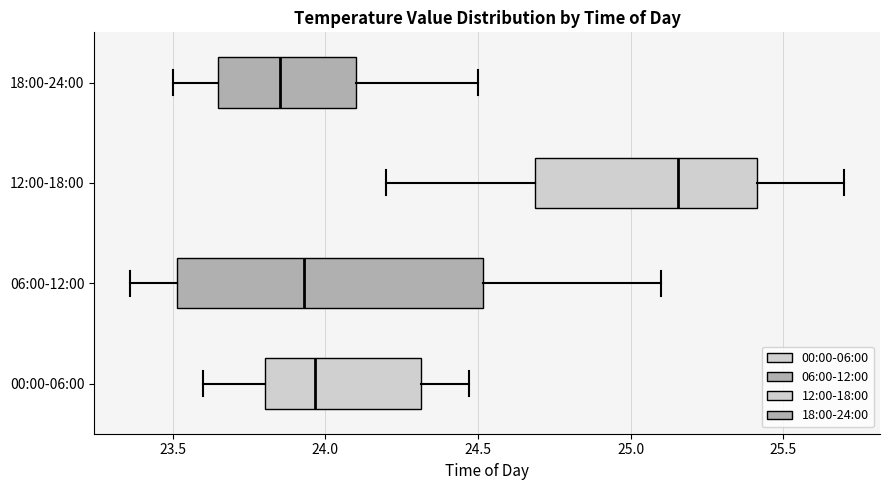

Reading bottom to top, transcribe this box plot: for each box, give where its median line is, the range the box spans, and where its two whiskers end, as read against the x-axis. The values are not printed on the chart, so give them approximately, as read against the axis.

00:00-06:00: median 23.95, box 23.80 to 24.30, whiskers 23.60 to 24.45
06:00-12:00: median 23.95, box 23.50 to 24.50, whiskers 23.35 to 25.10
12:00-18:00: median 25.15, box 24.70 to 25.40, whiskers 24.20 to 25.70
18:00-24:00: median 23.85, box 23.65 to 24.10, whiskers 23.50 to 24.50